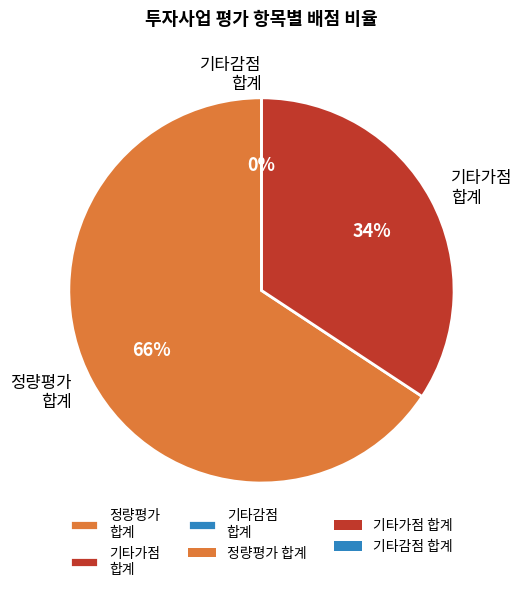

To the nearest percent, what is the difference between the largest and smallest slice percentages?

66%